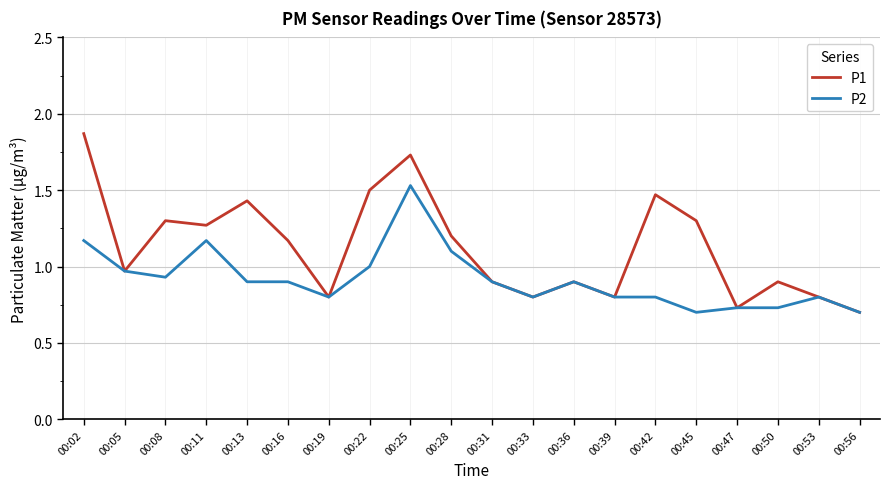

Between 00:25 and 00:50, which series saw the biggest shift?

P1